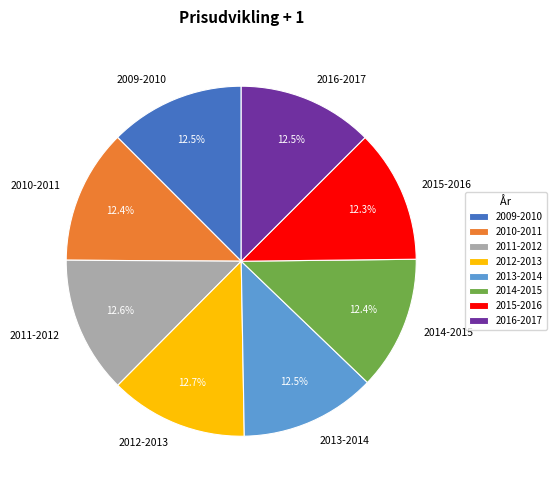

What is the ratio of the value at 2013-2014 to the value at 2012-2013?

1.0